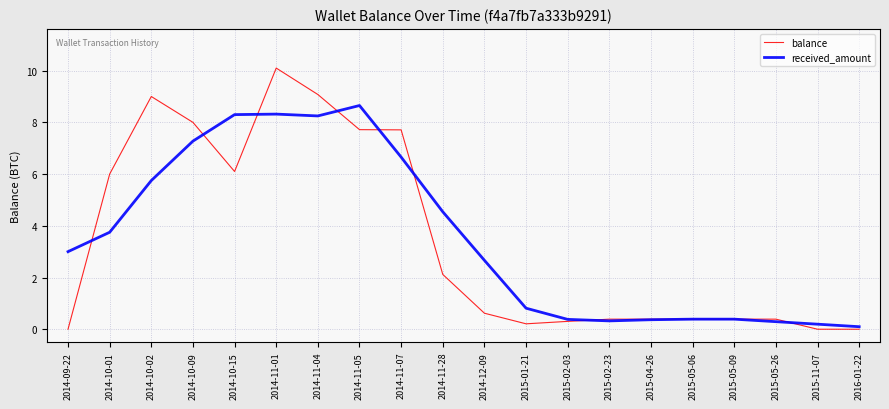

At 2014-10-01, list the series in order from smallest to largest.

received_amount, balance